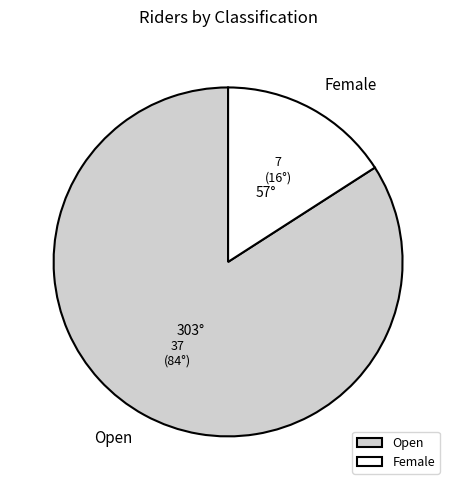

Which category has the biggest portion of the pie?

Open